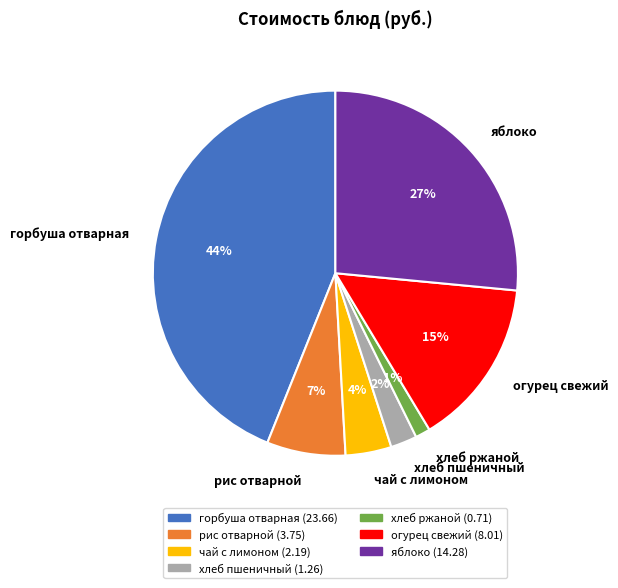

To the nearest percent, what percentage of the pie is рис отварной?

7%